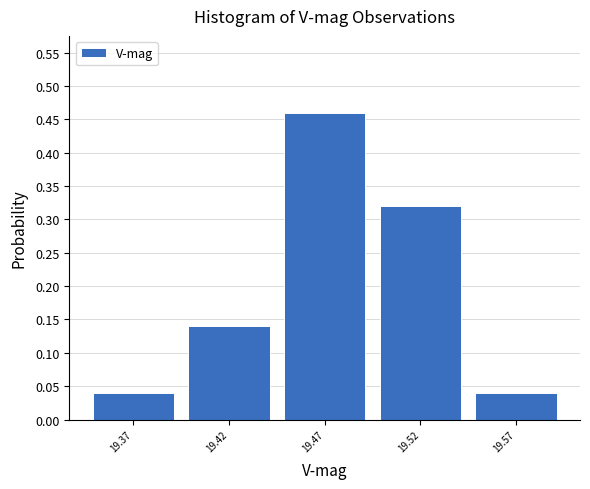

What is the difference between the maximum and minimum values?

0.4